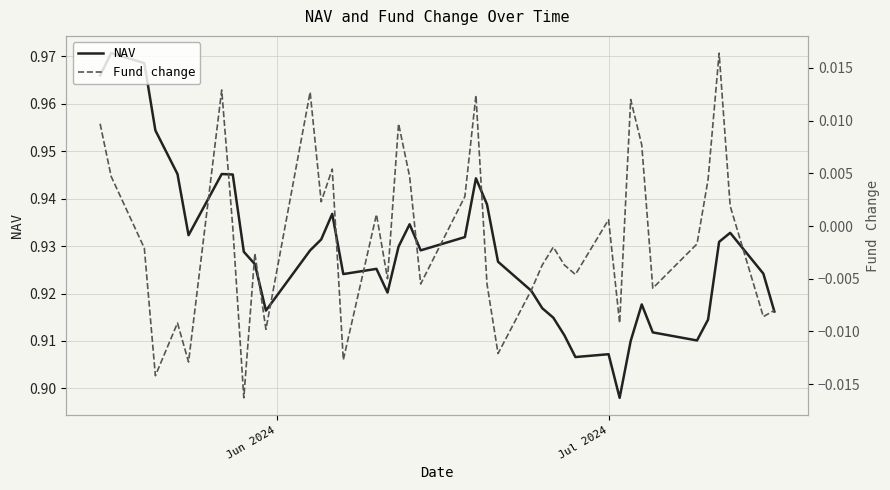

How many distinct data groups are displayed?

2